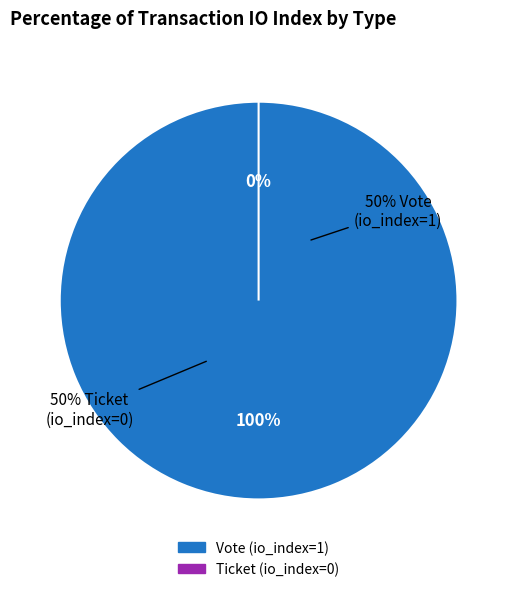

Which slice is the smallest?

Ticket (io_index=0)